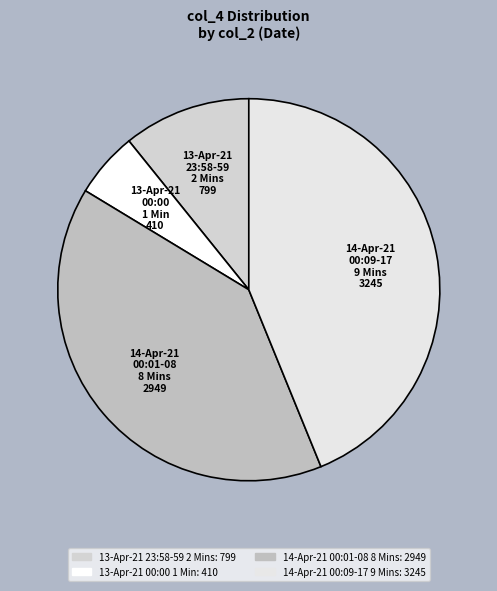

Rank the categories by value from highest to lowest.

14-Apr-21 00:09-17 9 Mins, 14-Apr-21 00:01-08 8 Mins, 13-Apr-21 23:58-59 2 Mins, 13-Apr-21 00:00 1 Min